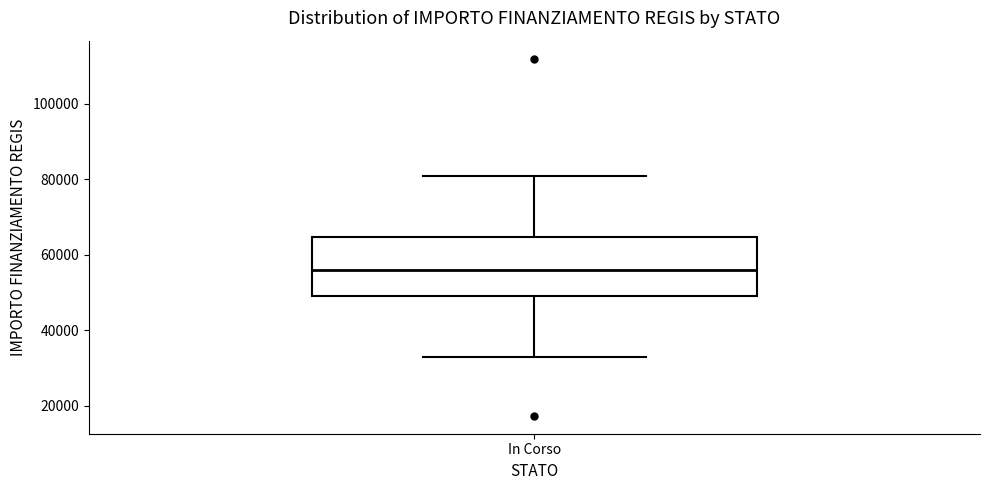

Where does the median line of the box for In Corso sit on the y-axis? The values are not printed on the chart, so give them approximately, as read against the axis.

56000